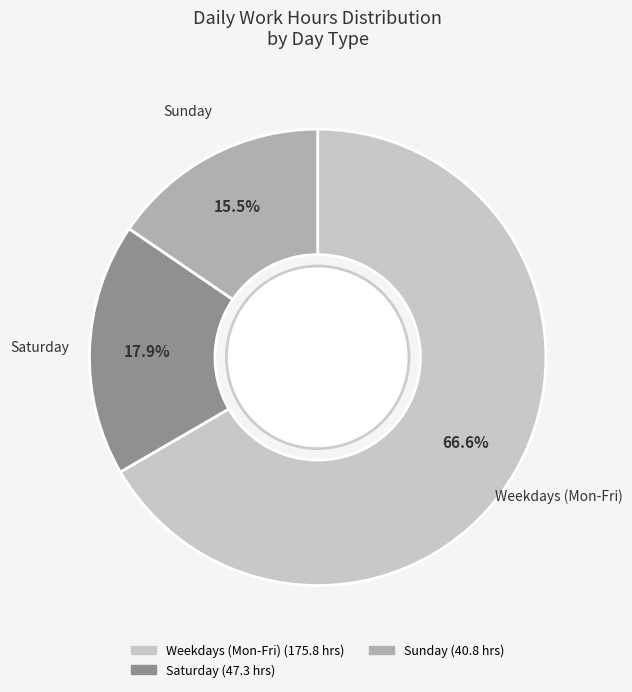

Is there any slice that represents more than half of the pie?

Yes